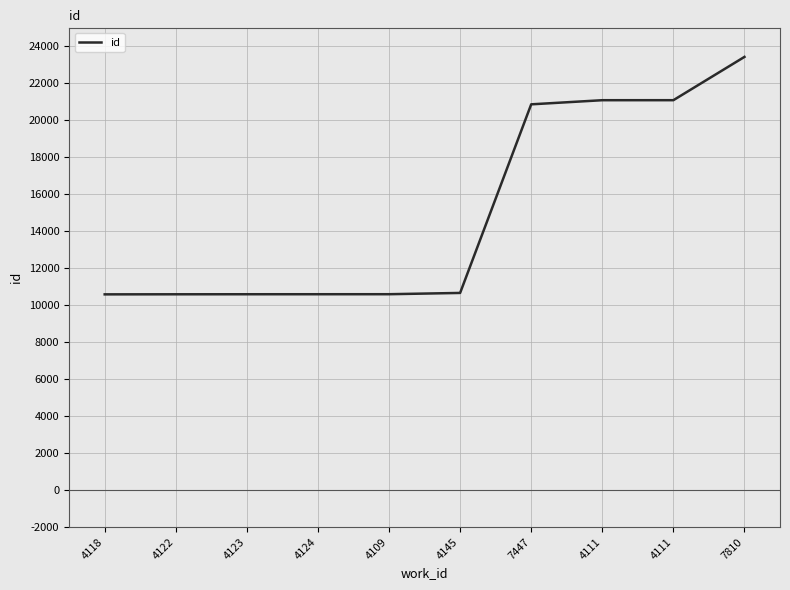

The value at 4118 is 2652. True or false?

False